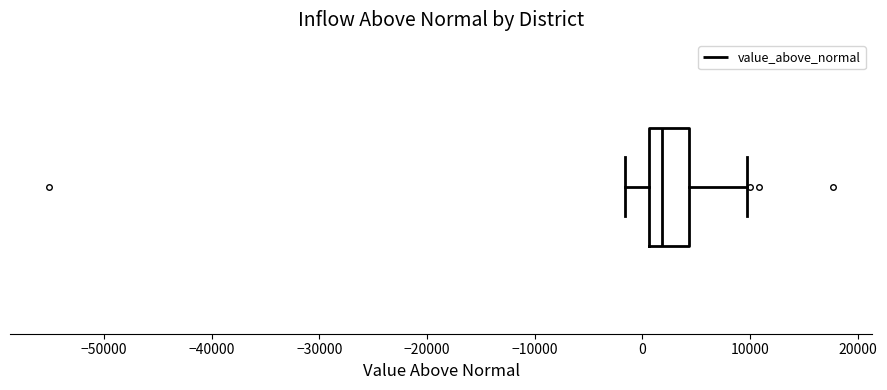

Where is the right edge of the box on the x-axis? The values are not printed on the chart, so give them approximately, as read against the axis.

4000